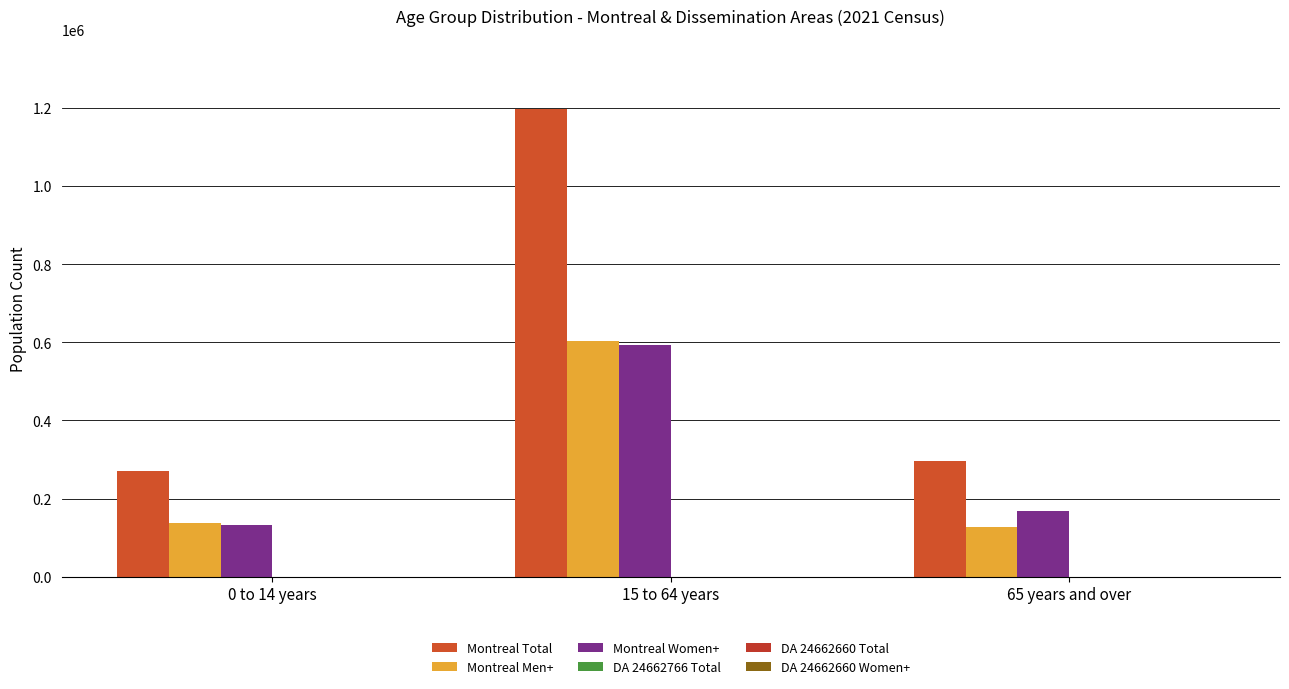

What is the difference between the Montreal Women+ values at 65 years and over and 0 to 14 years?

36675